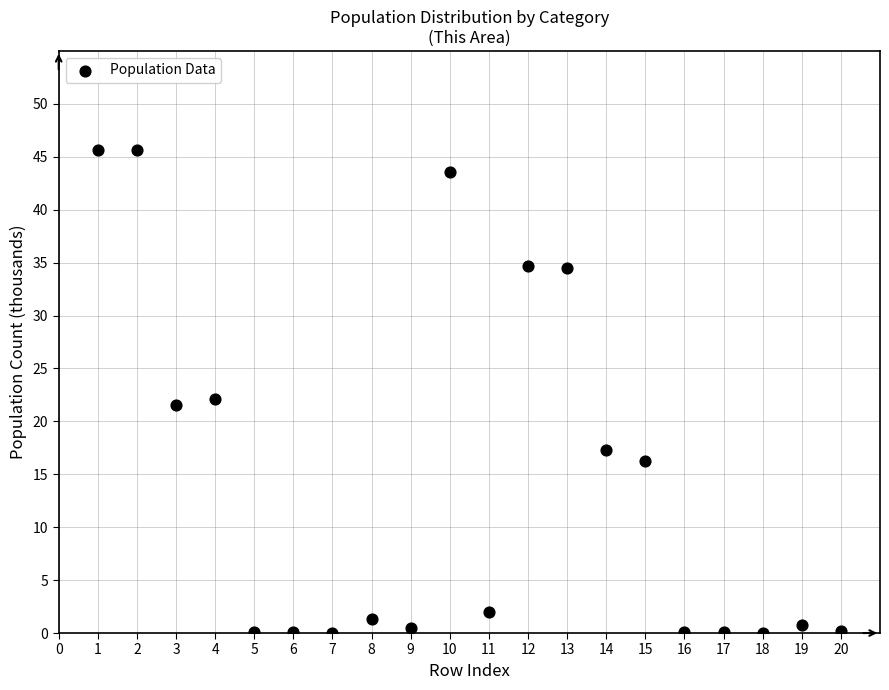

What is the range of X values (max minus min)?

19.0